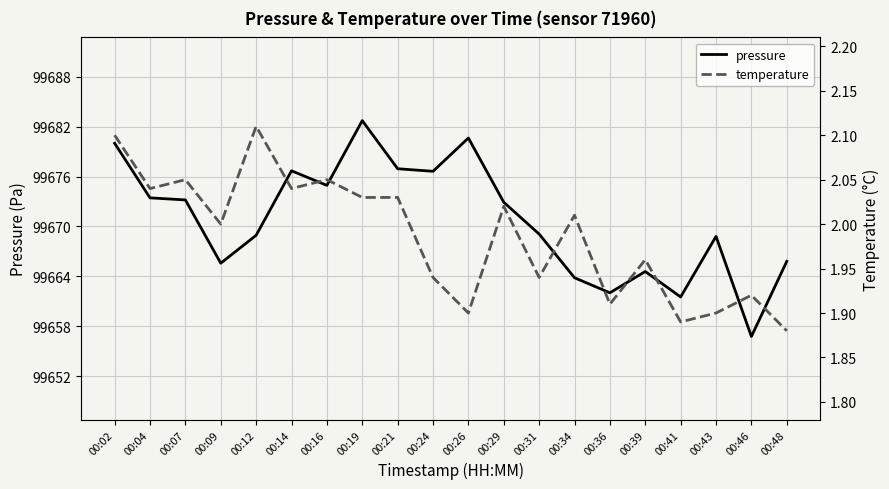

At how many categories does at least one series exceed 62340?

20